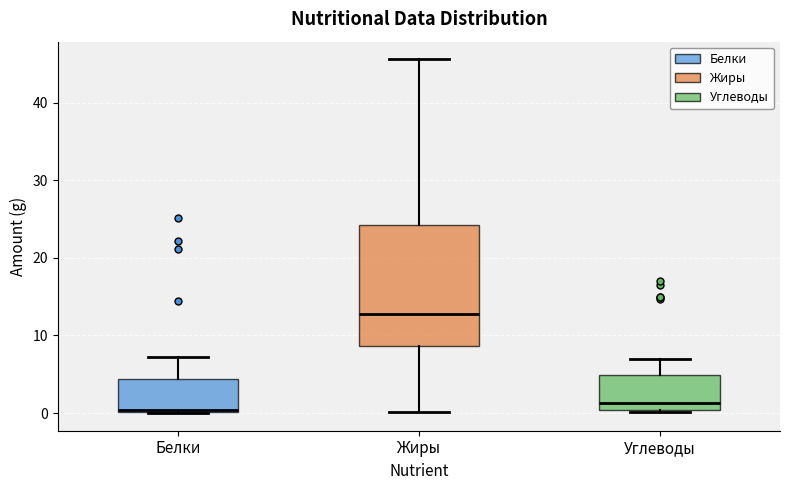

Reading left to right, read every box against the y-axis: the position of its median line, the range the box covers, and the ends of its whiskers. The values are not printed on the chart, so give them approximately, as read against the axis.

Белки: median 0 (just above the box's lower edge), box 0 to 4, whiskers 0 to 7
Жиры: median 13, box 9 to 24, whiskers 0 to 46
Углеводы: median 1, box 0 to 5, whiskers 0 to 7